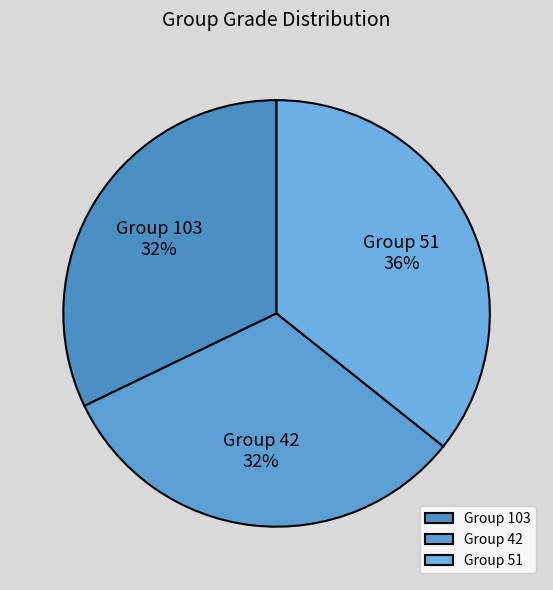

To the nearest percent, what is the combined percentage of Group 42 and Group 51?

68%